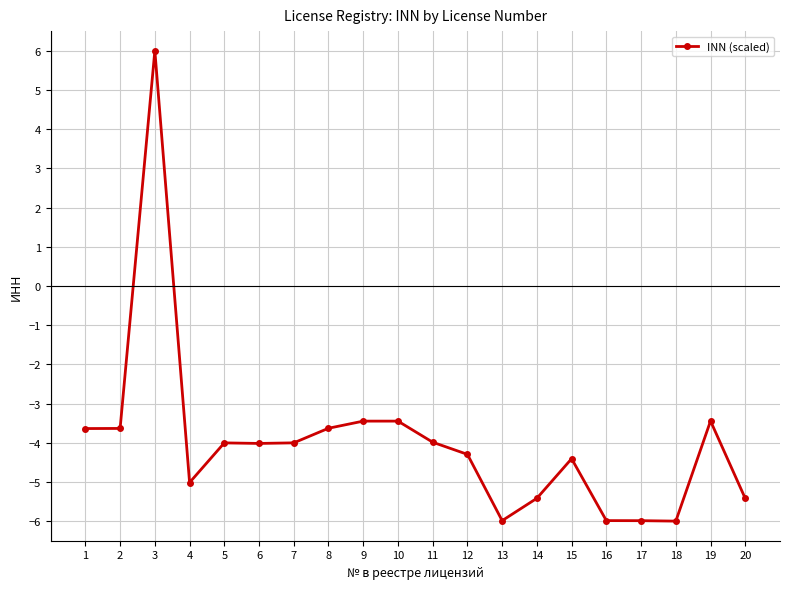

Reading left to right, list all the values displayed in this chart.

-3.6	-3.6	6.0	-5.0	-4.0	-4.0	-4.0	-3.6	-3.4	-3.4	-4.0	-4.3	-6.0	-5.4	-4.4	-6.0	-6.0	-6.0	-3.4	-5.4